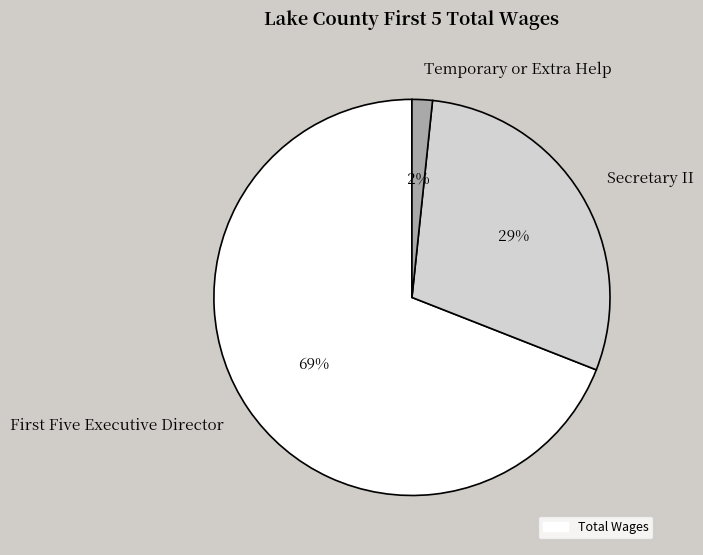

True or false: Temporary or Extra Help accounts for 2% of the total.

True